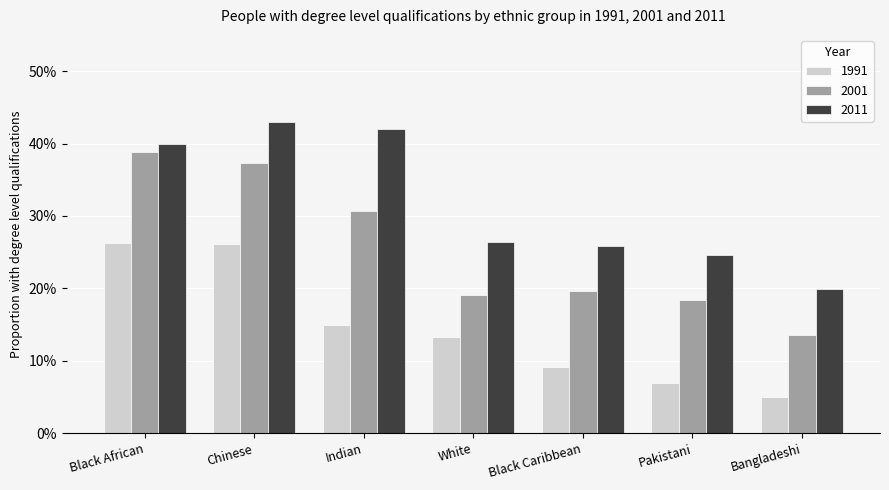

What position from the left is Pakistani?

6